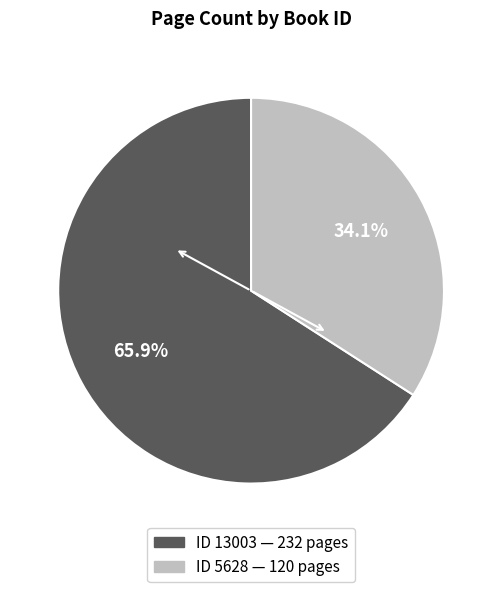

Does any single category account for the majority?

Yes